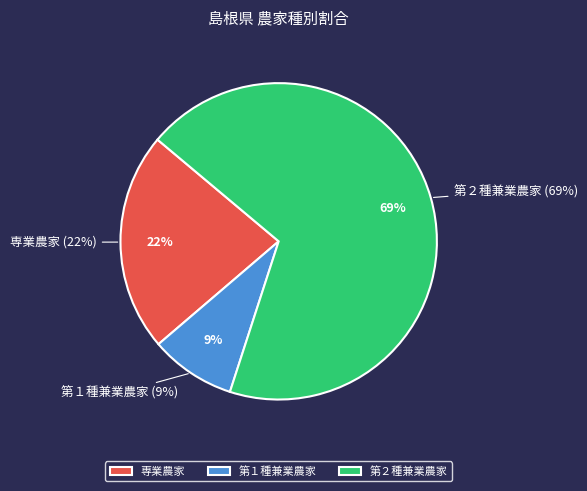

To the nearest percent, what is the combined percentage of 専業農家 and 第２種兼業農家?

91%